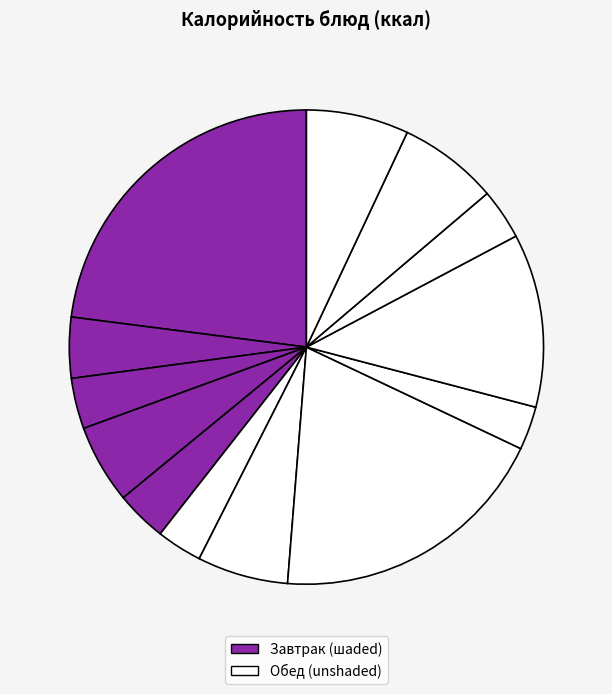

How many slices are in this pie chart?

13